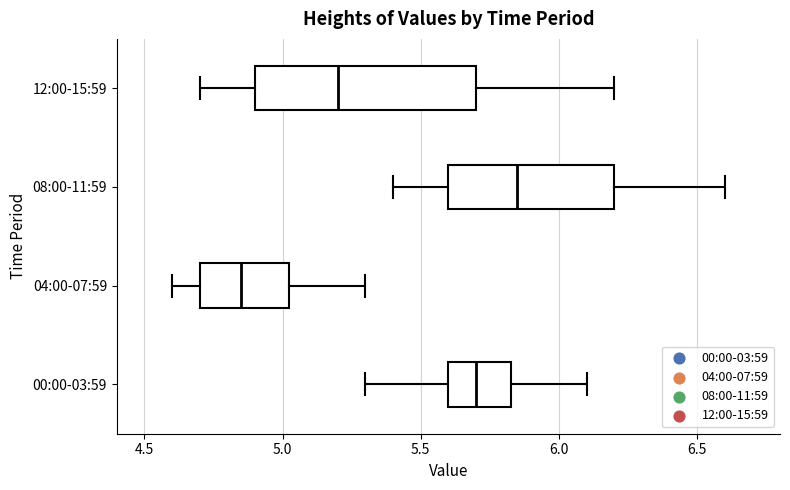

Reading bottom to top, transcribe this box plot: for each box, give where its median line is, the range the box spans, and where its two whiskers end, as read against the x-axis. The values are not printed on the chart, so give them approximately, as read against the axis.

00:00-03:59: median 5.70, box 5.60 to 5.85, whiskers 5.30 to 6.10
04:00-07:59: median 4.85, box 4.70 to 5.05, whiskers 4.60 to 5.30
08:00-11:59: median 5.85, box 5.60 to 6.20, whiskers 5.40 to 6.60
12:00-15:59: median 5.20, box 4.90 to 5.70, whiskers 4.70 to 6.20